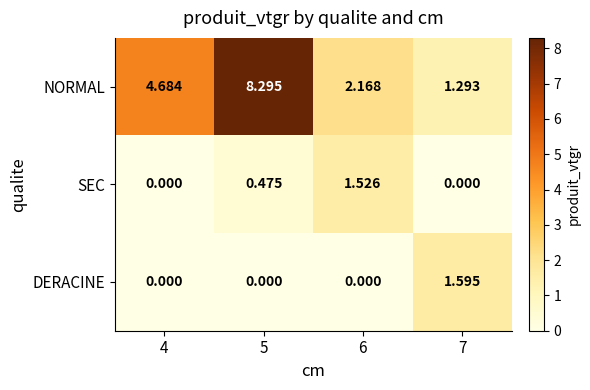

At 6, list the series in order from largest to smallest.

NORMAL, SEC, DERACINE